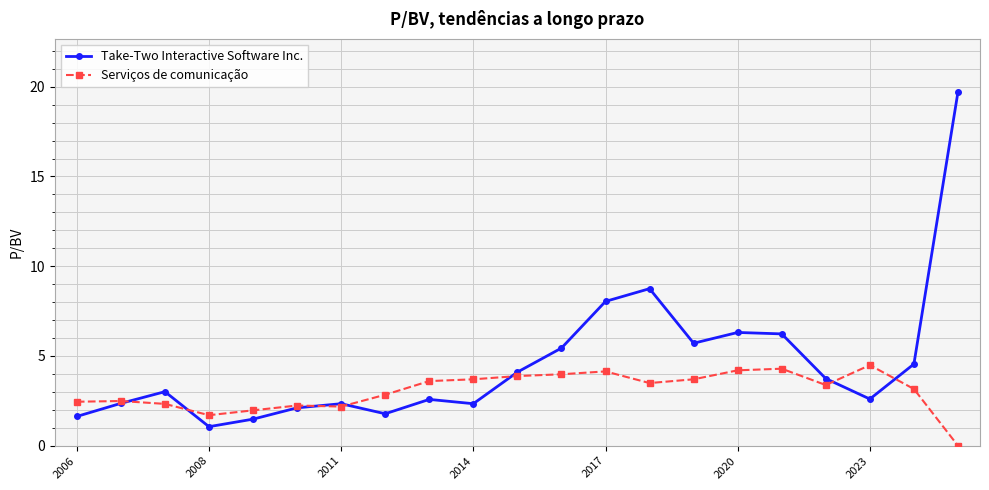

How many categories are shown in the chart?

21